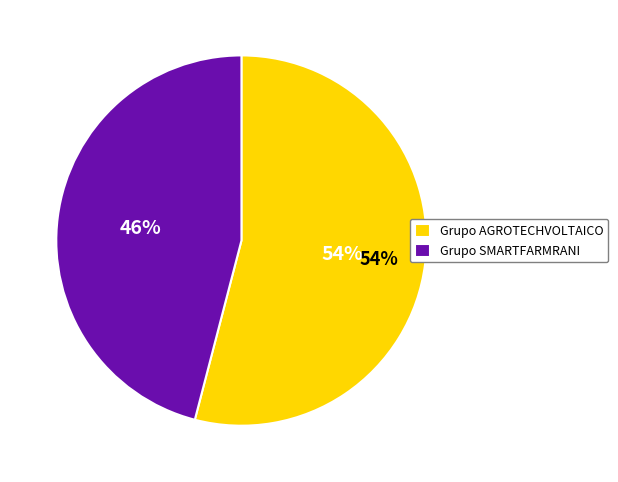

Rank the categories by value from highest to lowest.

Grupo Operativo AGROTECHVOLTAICO, Grupo Operativo SMARTFARMRANI